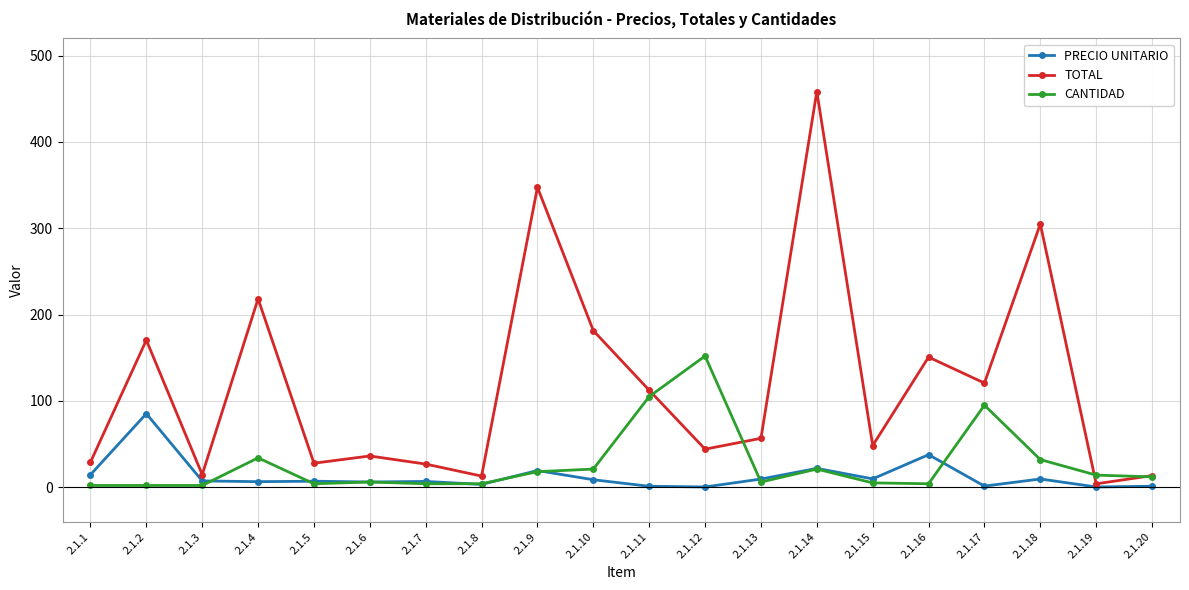

Is it true that CANTIDAD equals 5.0 at 2.1.15?

True